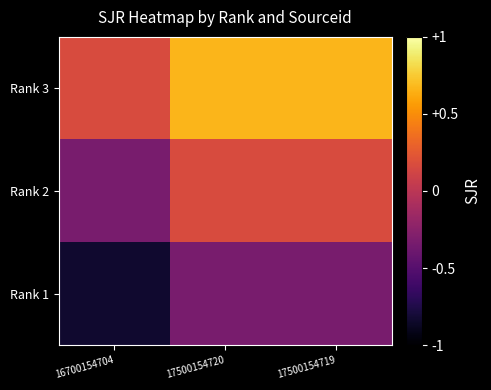

Rank the series by their average value, from lowest to highest.

Rank 1, Rank 2, Rank 3